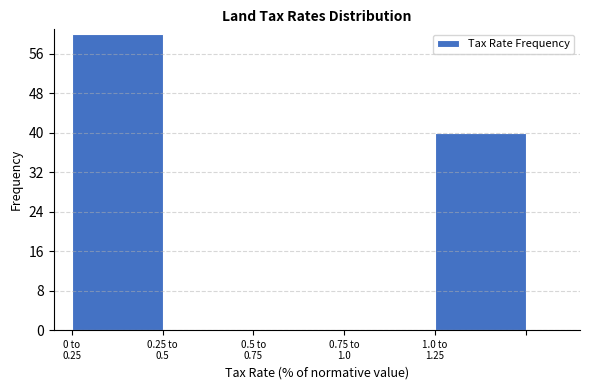

What is the sum of all values?

100